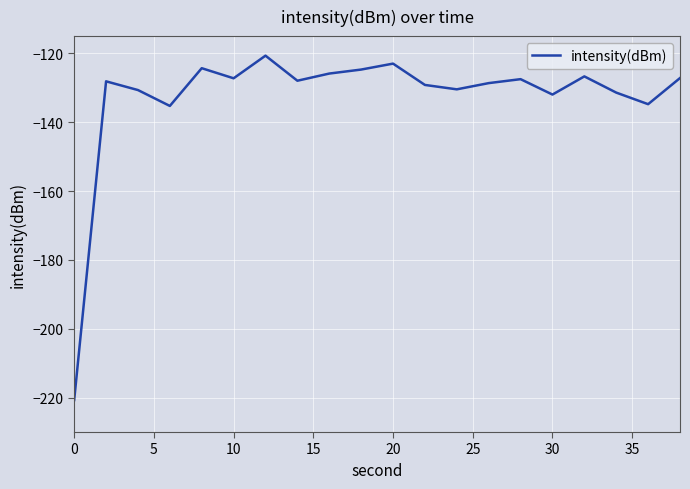

What is the minimum value shown in the chart?

-220.7